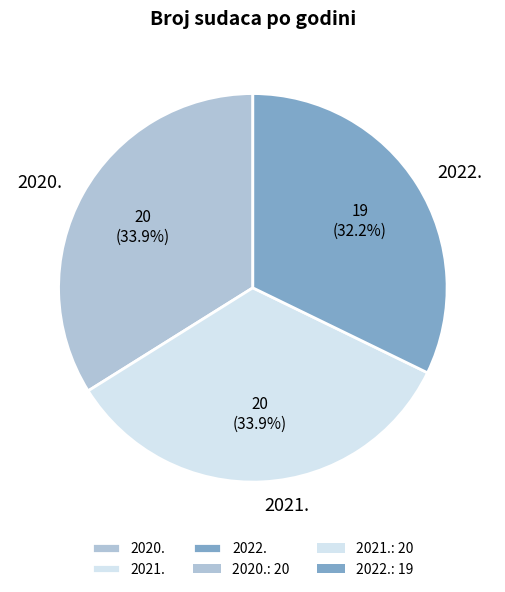

To the nearest percent, what portion does 2020. represent?

34%